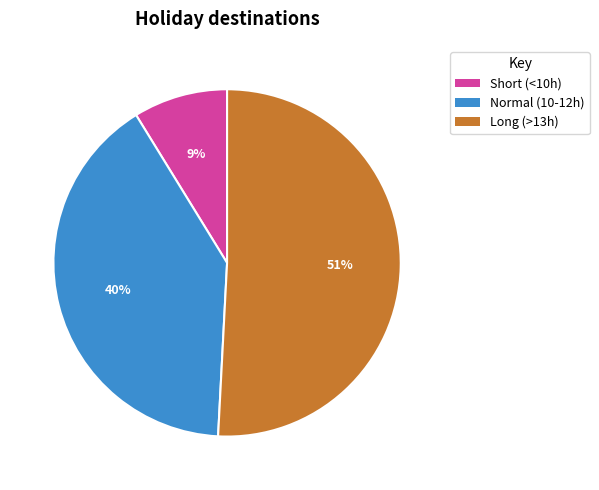

Is there a majority slice in this chart?

Yes